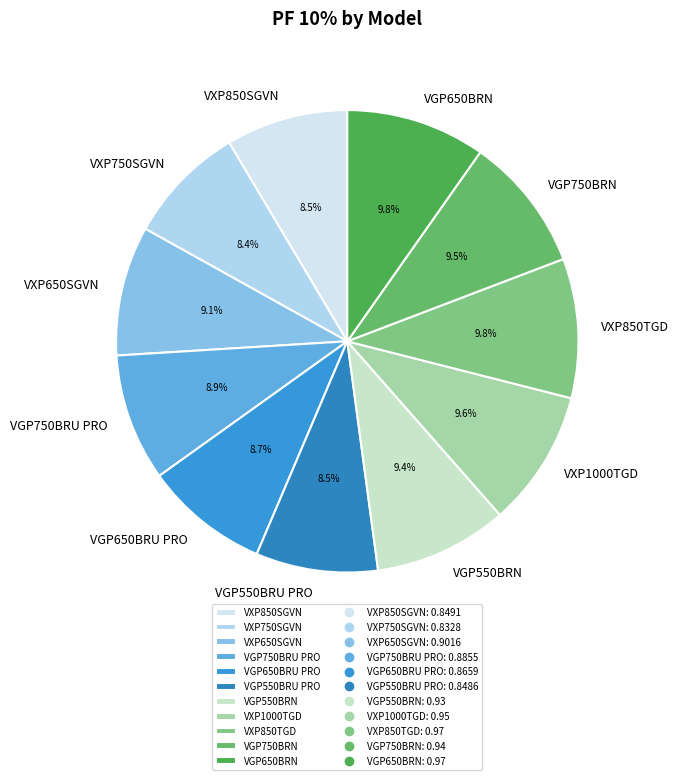

What percentage is the VXP850TGD slice, to the nearest percent?

10%